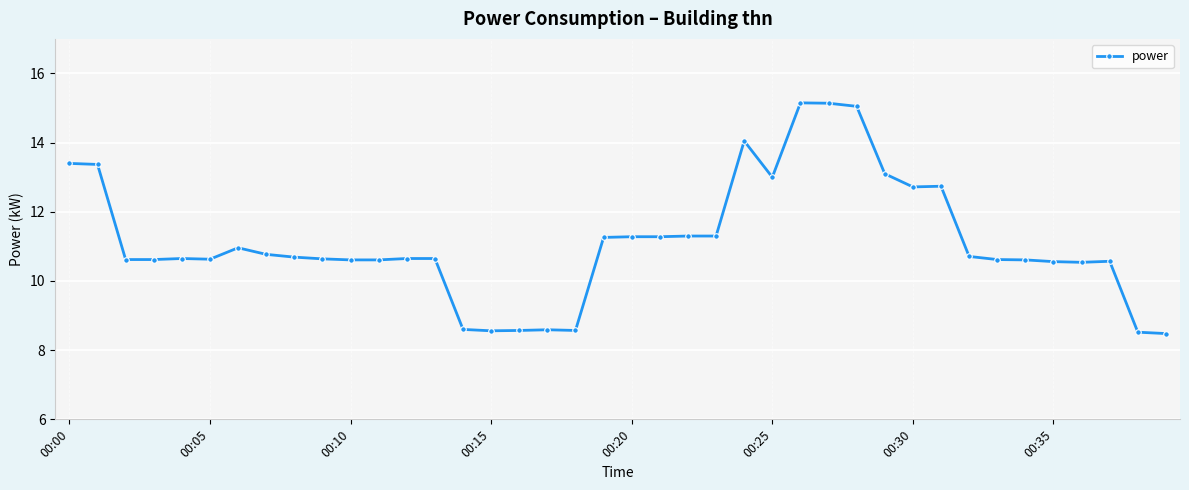

What is the value of the 15th point from the left?

8.6